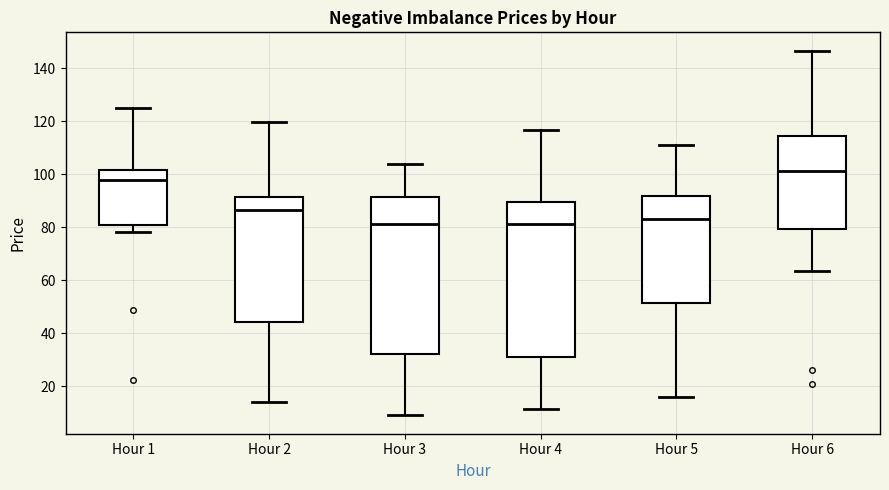

Reading left to right, transcribe this box plot: for each box, give where its median line is, the range the box spans, and where its two whiskers end, as read against the y-axis. The values are not printed on the chart, so give them approximately, as read against the axis.

Hour 1: median 98, box 82 to 102, whiskers 78 to 126
Hour 2: median 86, box 44 to 92, whiskers 14 to 120
Hour 3: median 82, box 32 to 92, whiskers 8 to 104
Hour 4: median 82, box 30 to 90, whiskers 12 to 116
Hour 5: median 82, box 52 to 92, whiskers 16 to 112
Hour 6: median 102, box 80 to 114, whiskers 64 to 146